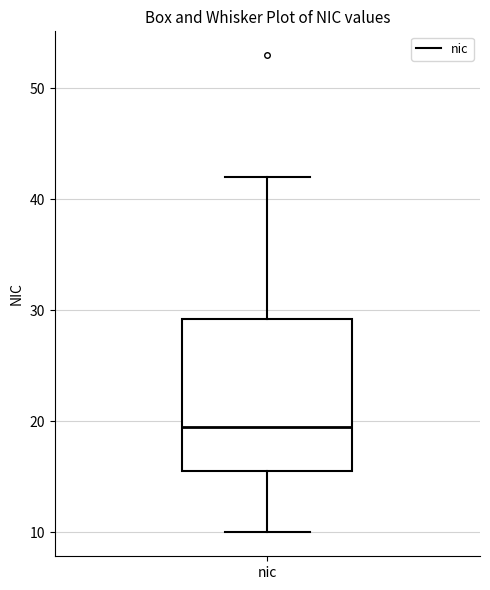

Where is the upper edge of the box for nic on the y-axis? The values are not printed on the chart, so give them approximately, as read against the axis.

29